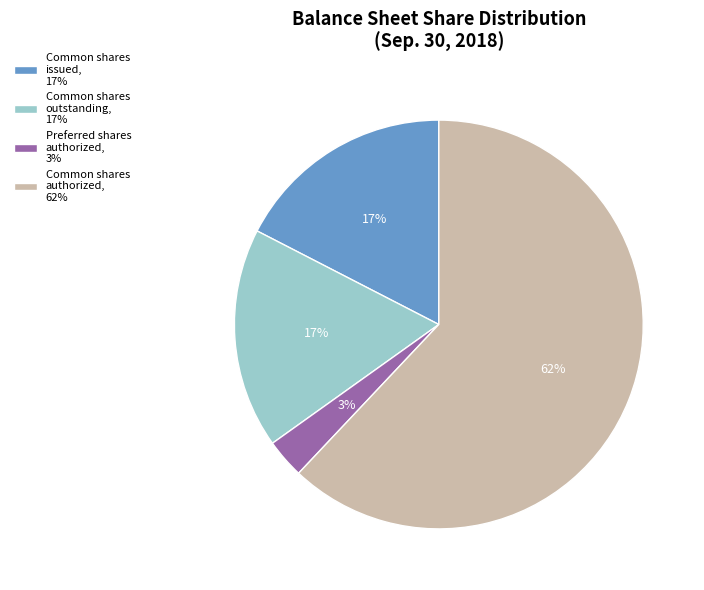

To the nearest percent, what is the average slice percentage?

25%